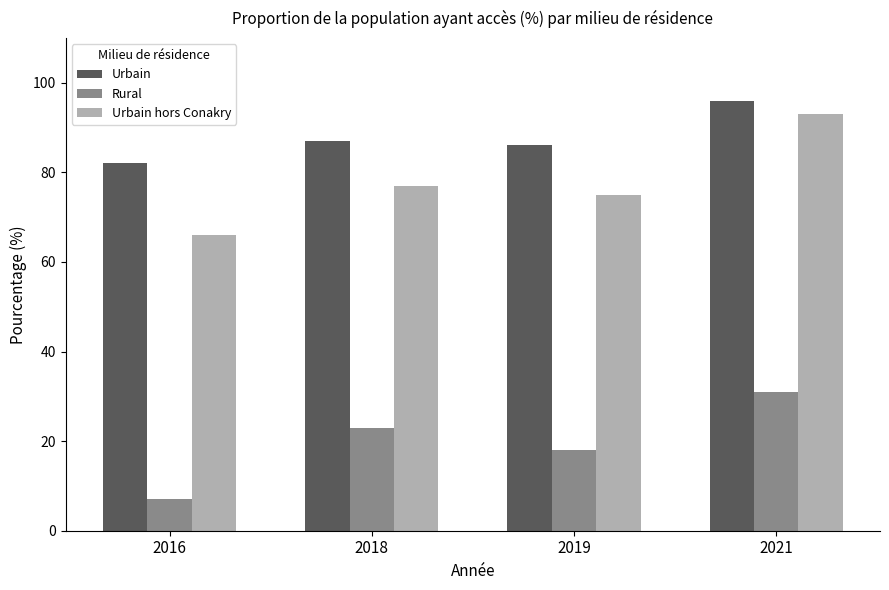

What is the difference between the maximum and minimum values in the Urbain series?

14